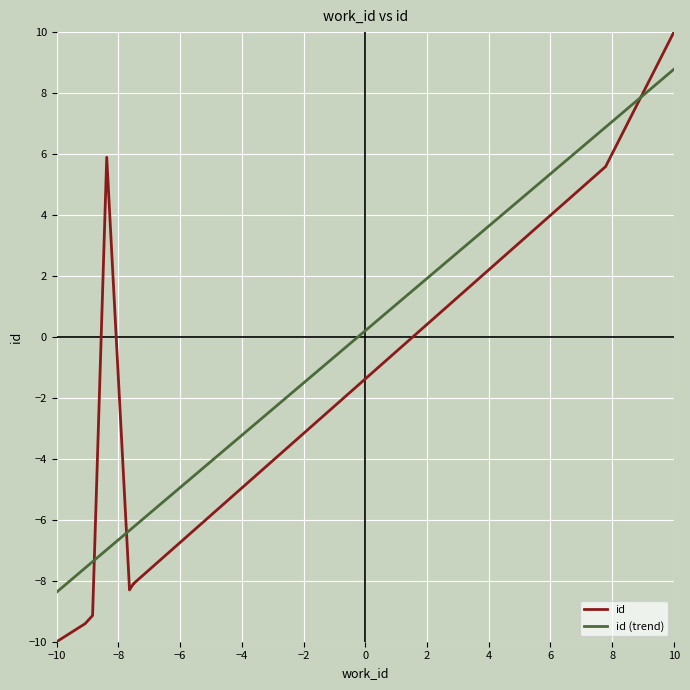

Is the value of id (trend) at −6 greater than the value of id at −6?

Yes